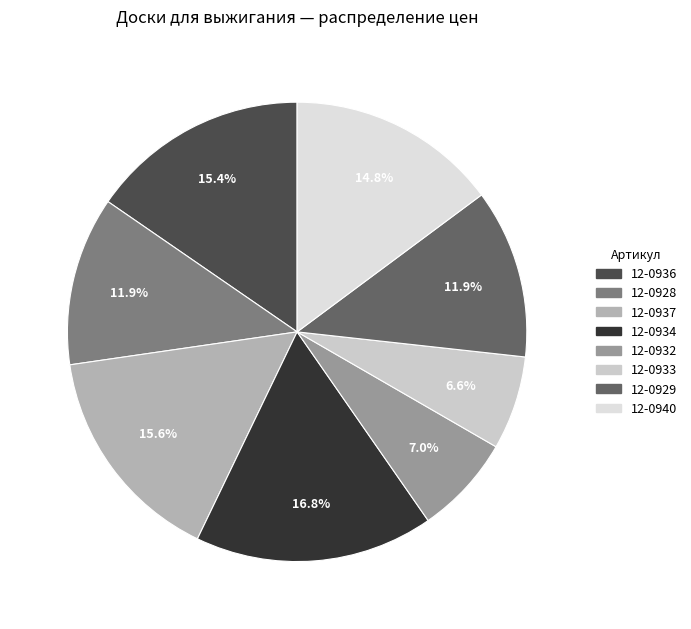

To the nearest percent, what portion does 12-0934 represent?

17%